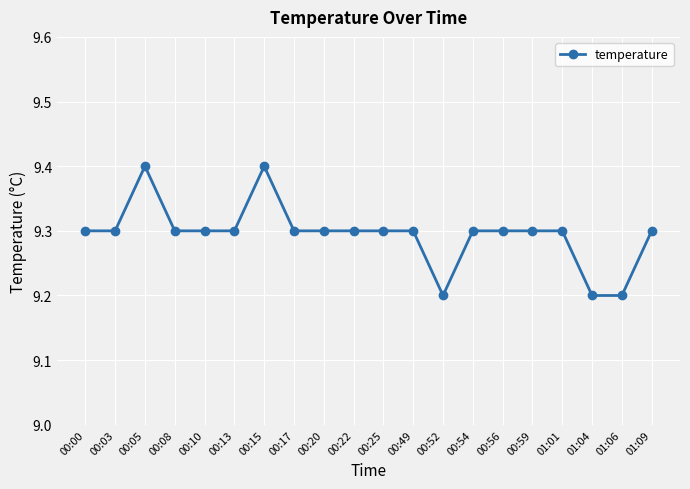

What is the label of the 12th point from the right?

00:20